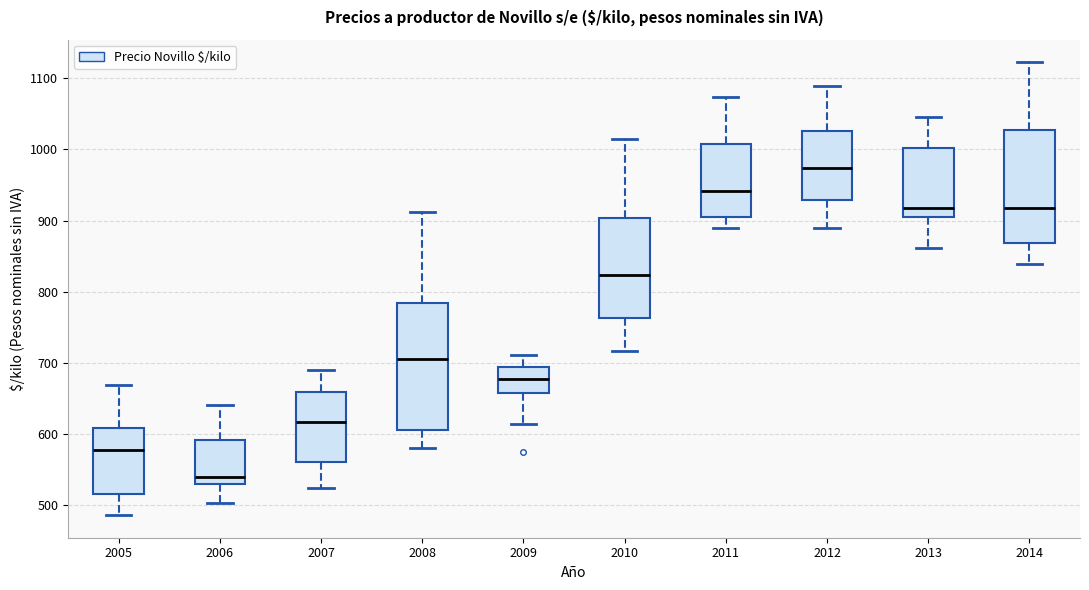

Which box has the lowest median line?

2006